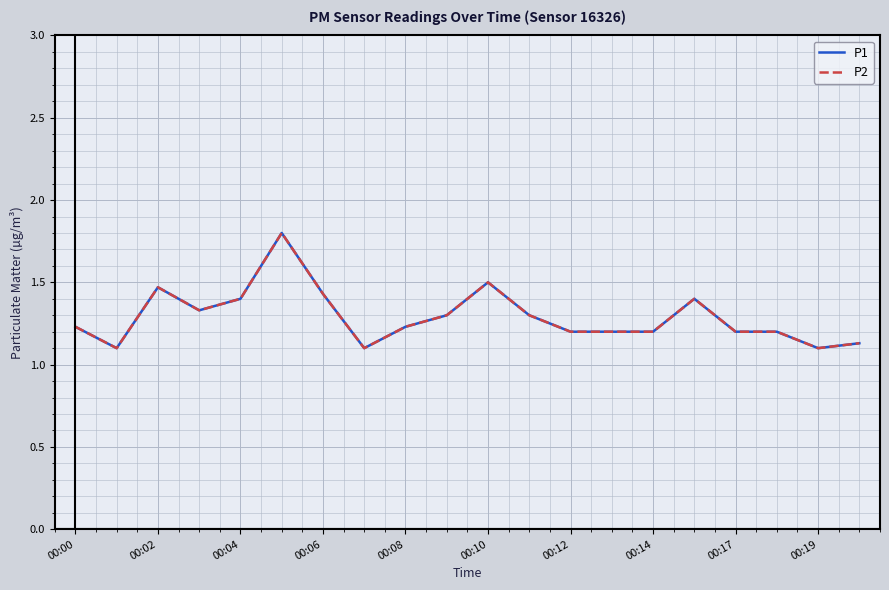

Is this an area chart (filled region under the line)?

No